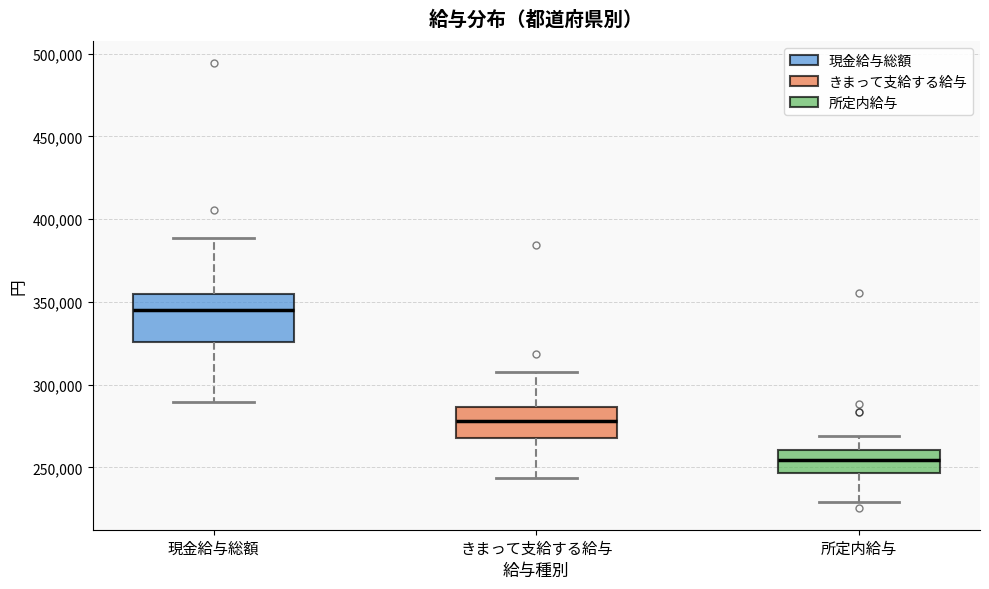

Which box is the tallest, from its lower edge to its upper edge?

現金給与総額